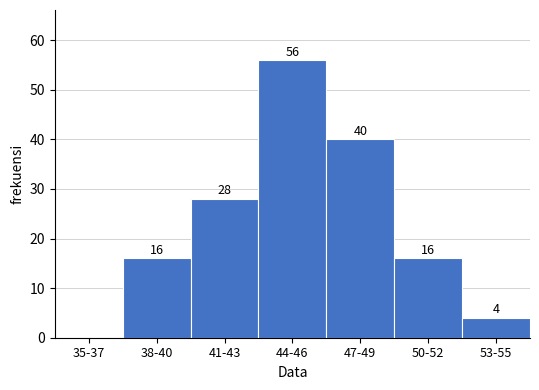

Reading right to left, list all the values displayed in this chart.

53-55=4	50-52=16	47-49=40	44-46=56	41-43=28	38-40=16	35-37=0